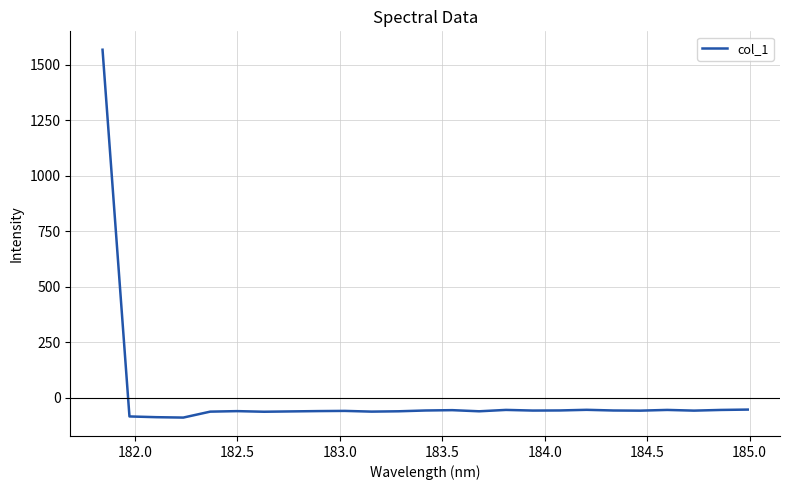

What is the sum of all values?

85.9